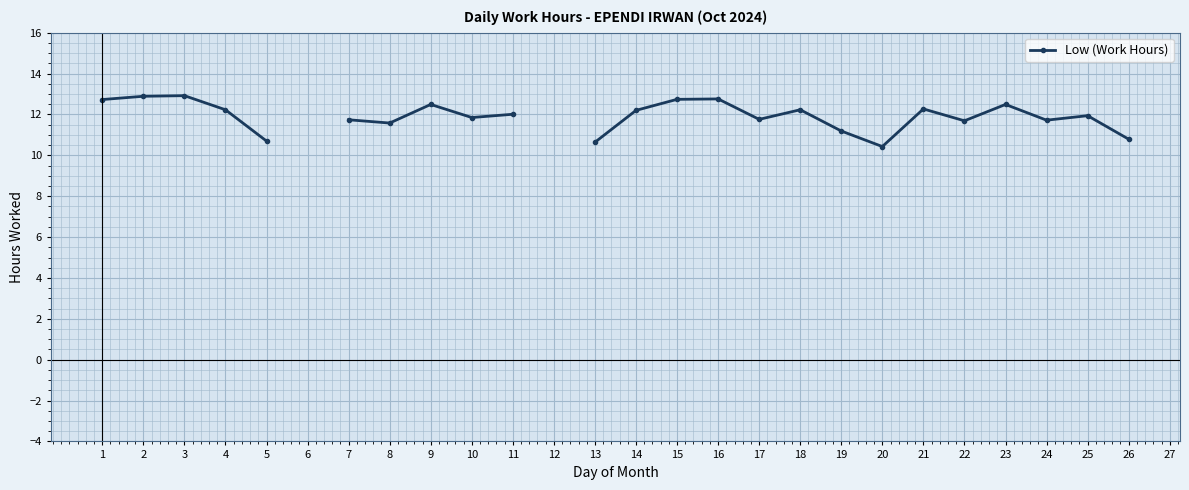

What is the greatest value displayed?

12.9